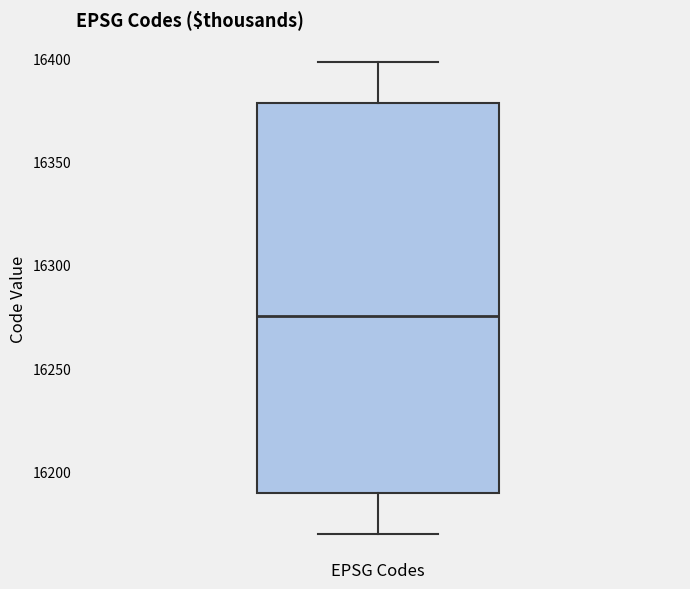

Transcribe this box plot: give where the median line is, the range the box spans, and where the two whiskers end, as read against the y-axis. The values are not printed on the chart, so give them approximately, as read against the axis.

median 16275, box 16190 to 16380, whiskers 16170 to 16400